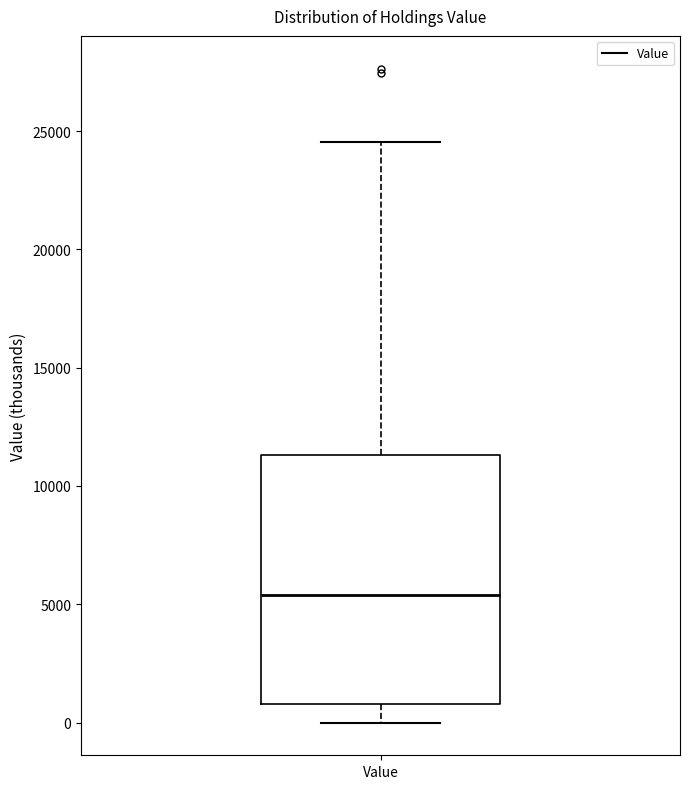

Read this box plot against the y-axis: the position of the median line, the range covered by the box, and the ends of both whiskers. The values are not printed on the chart, so give them approximately, as read against the axis.

median 5500, box 1000 to 11500, whiskers 0 to 24500